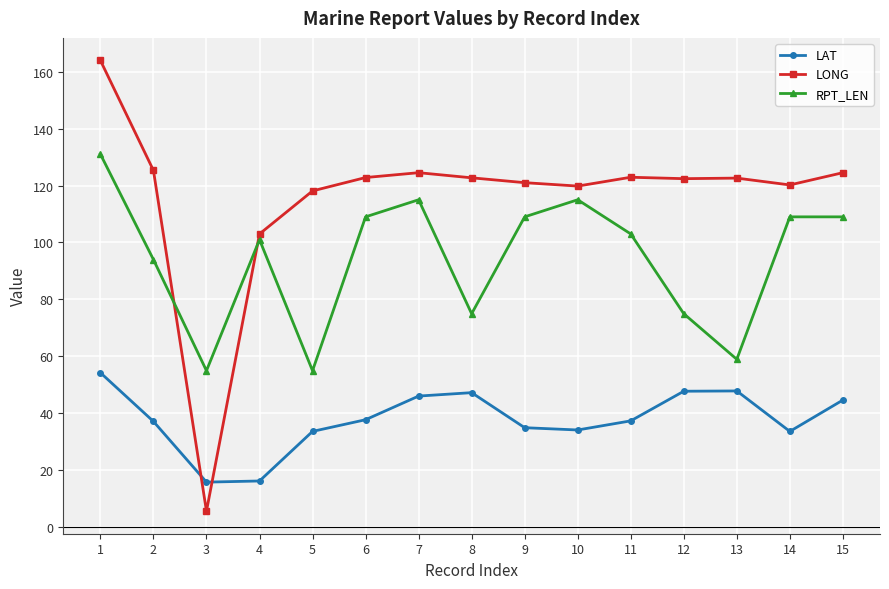

After their last crossing, which series has the higher values: RPT_LEN or LONG?

LONG